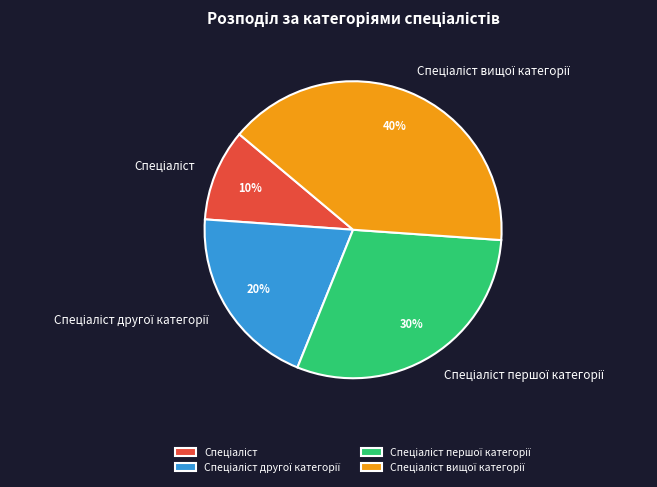

To the nearest percent, what is the average slice percentage?

25%